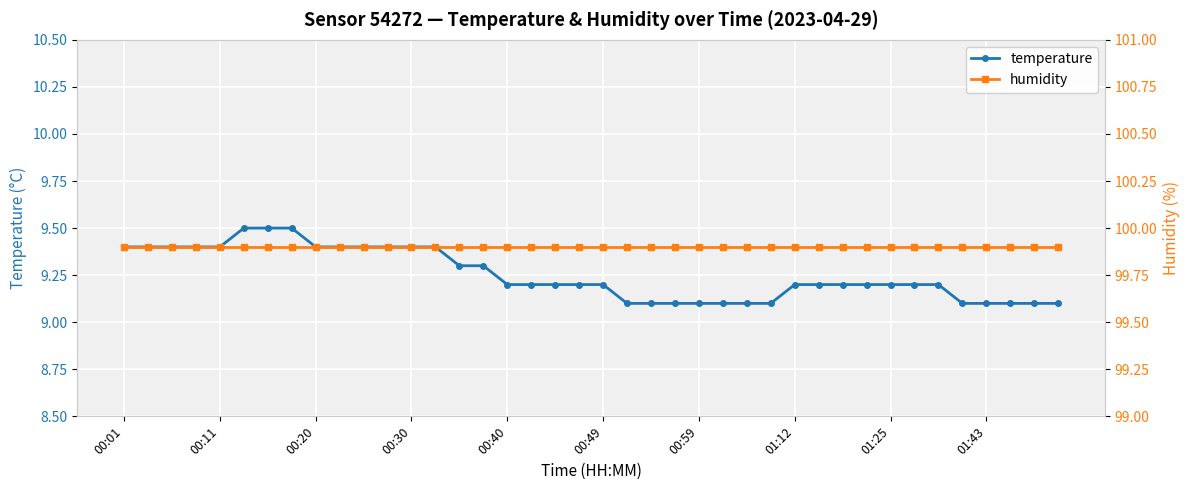

True or false: humidity has more than 2 points higher than both neighbors.

False